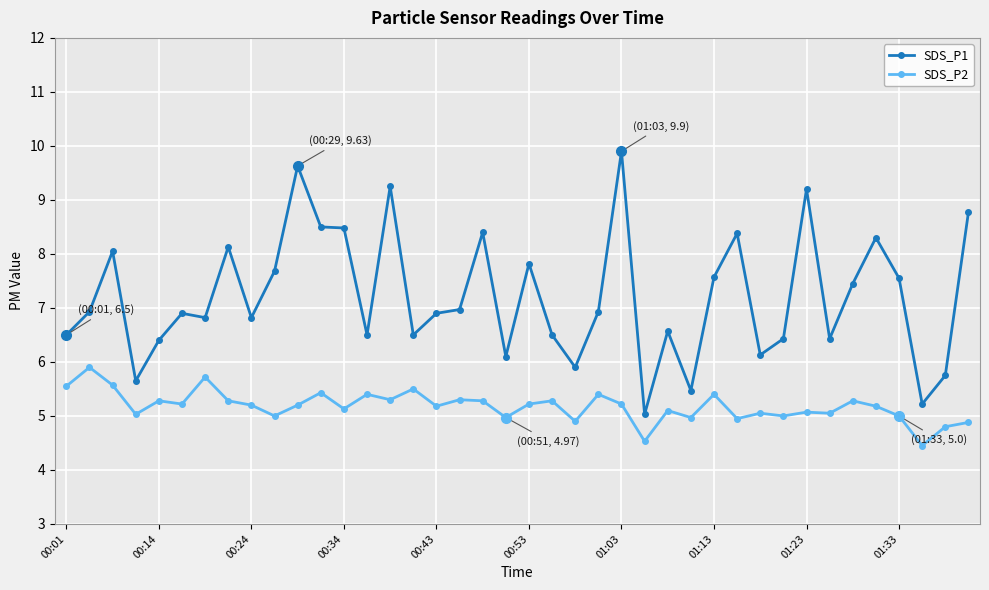

Does the chart have visible grid lines?

Yes